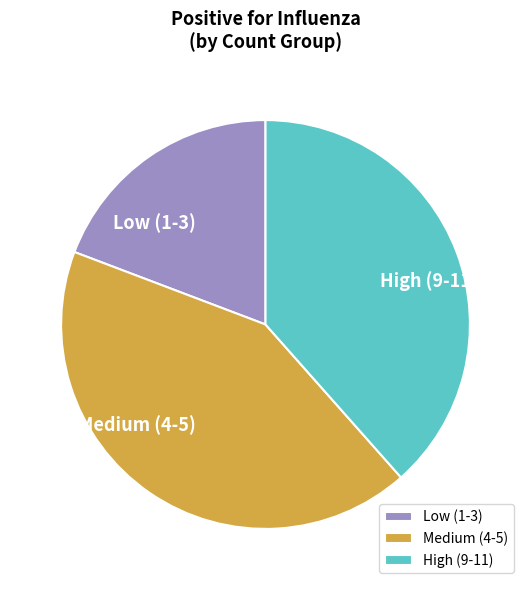

Do High (9-11) and Low (1-3) together represent more than half of the pie?

Yes